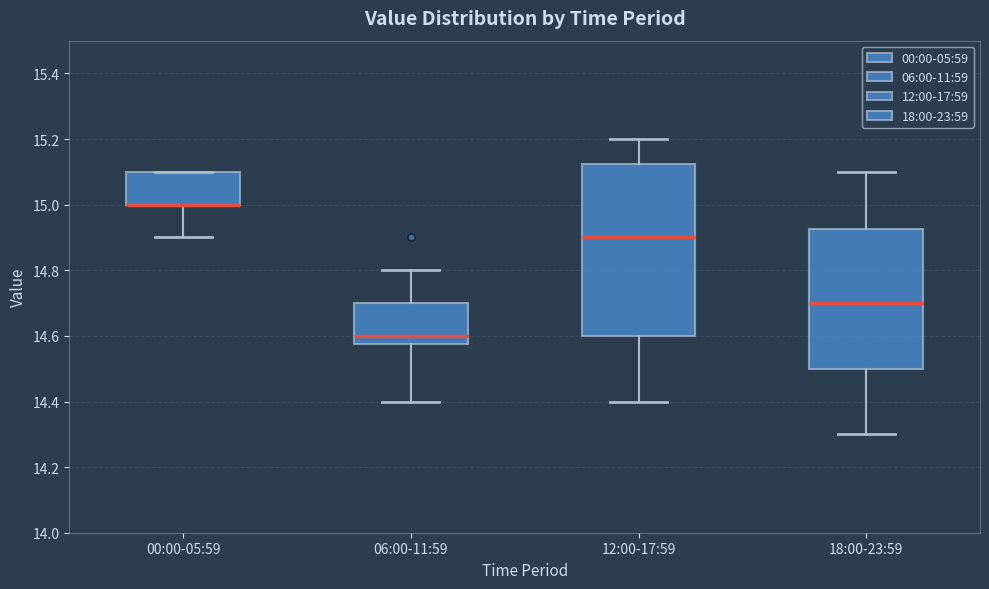

Reading left to right, transcribe this box plot: for each box, give where its median line is, the range the box spans, and where its two whiskers end, as read against the y-axis. The values are not printed on the chart, so give them approximately, as read against the axis.

00:00-05:59: median 15.00 (drawn on the box's lower edge), box 15.00 to 15.10, whiskers 14.90 to 15.10
06:00-11:59: median 14.60, box 14.58 to 14.70, whiskers 14.40 to 14.80
12:00-17:59: median 14.90, box 14.60 to 15.12, whiskers 14.40 to 15.20
18:00-23:59: median 14.70, box 14.50 to 14.92, whiskers 14.30 to 15.10